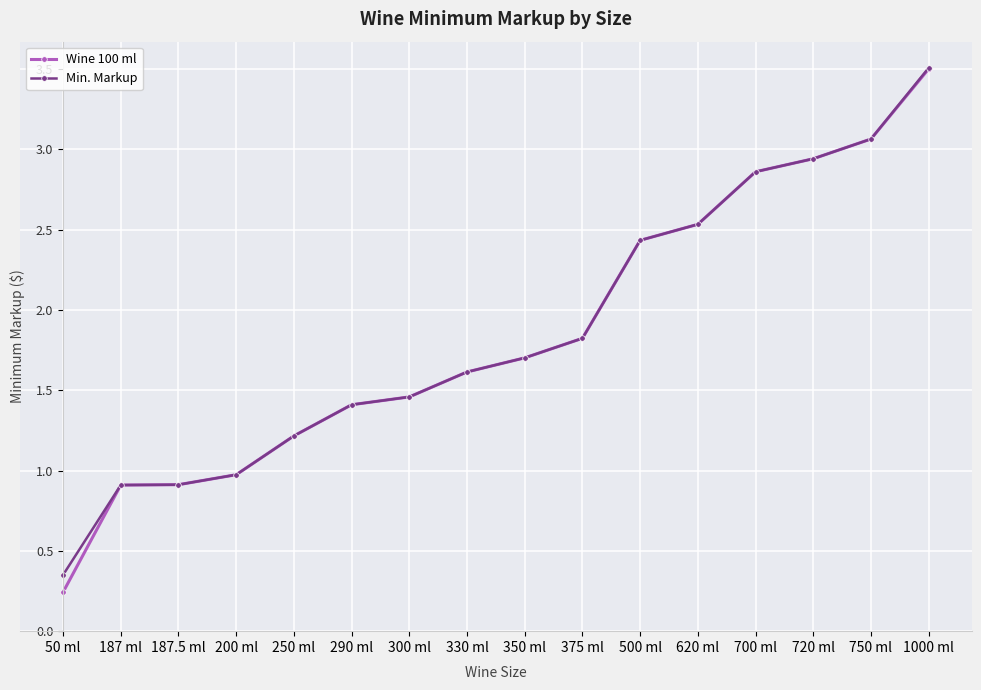

True or false: Min. Markup has a value of 1.7 at 350 ml.

True